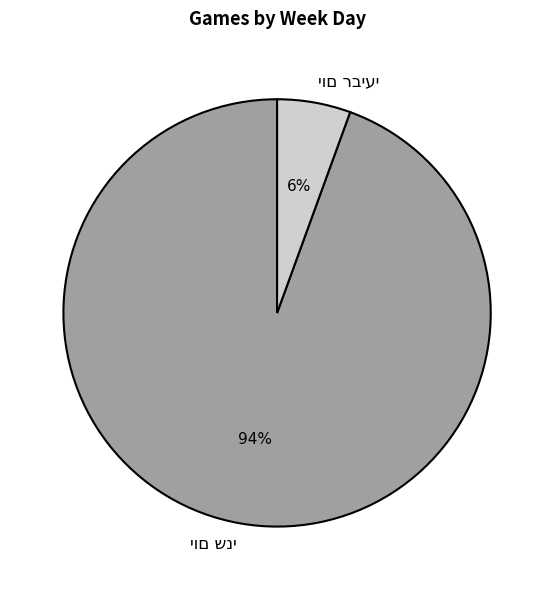

To the nearest percent, what is the average slice percentage?

50%